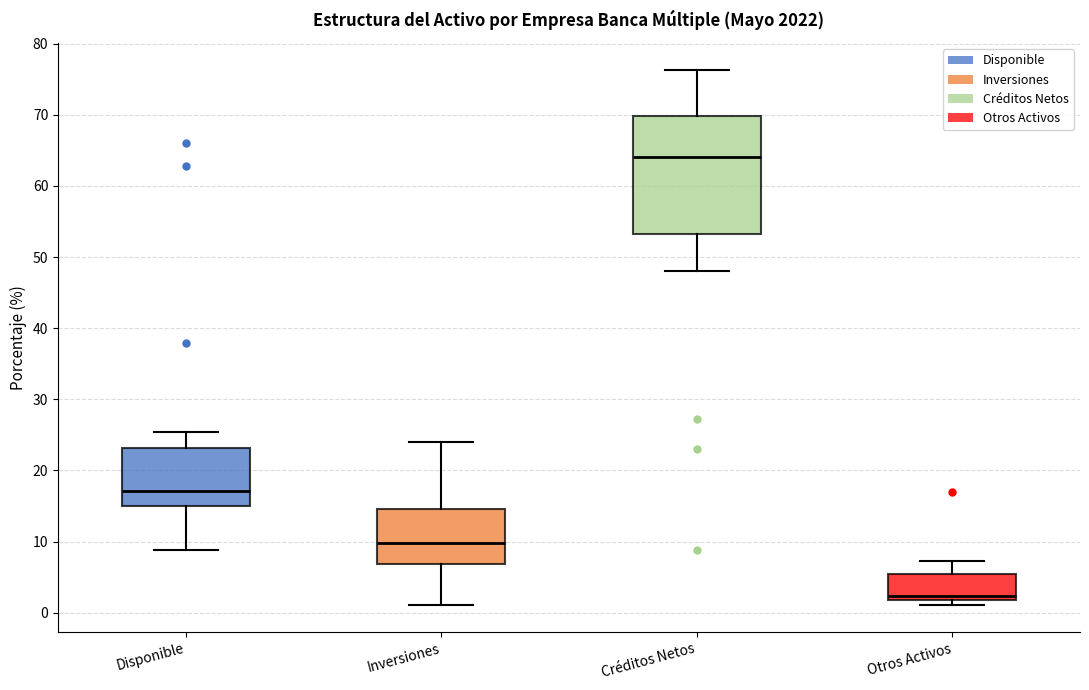

Reading left to right, read every box against the y-axis: the position of its median line, the range the box covers, and the ends of its whiskers. The values are not printed on the chart, so give them approximately, as read against the axis.

Disponible: median 17, box 15 to 23, whiskers 9 to 25
Inversiones: median 10, box 7 to 15, whiskers 1 to 24
Créditos Netos: median 64, box 53 to 70, whiskers 48 to 76
Otros Activos: median 2 (just above the box's lower edge), box 2 to 5, whiskers 1 to 7